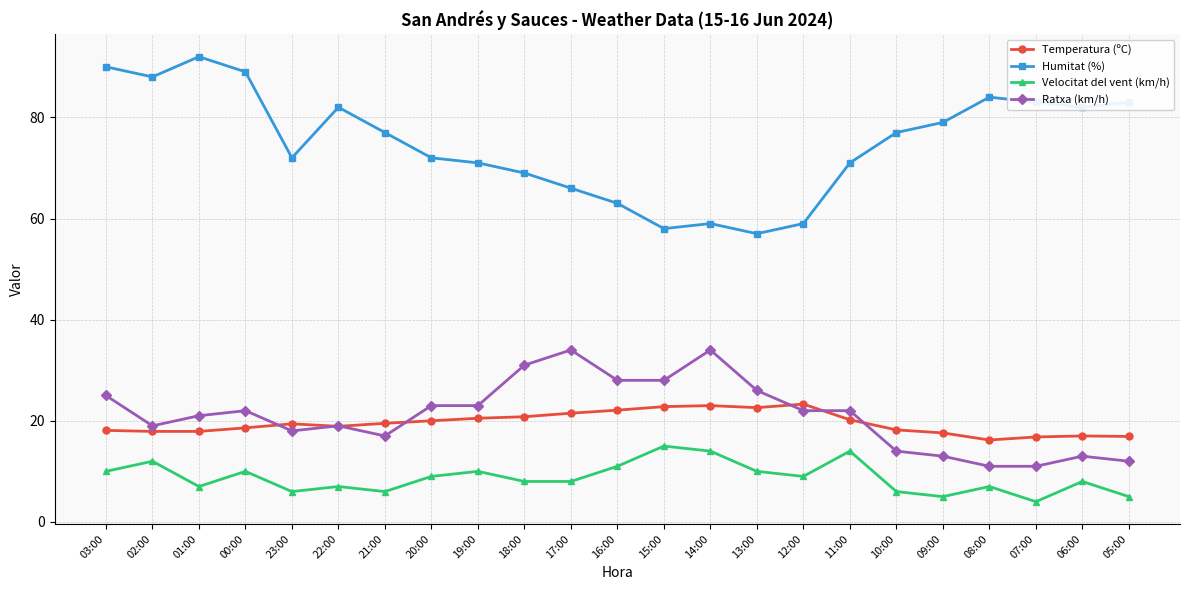

Is this an area chart (filled region under the line)?

No